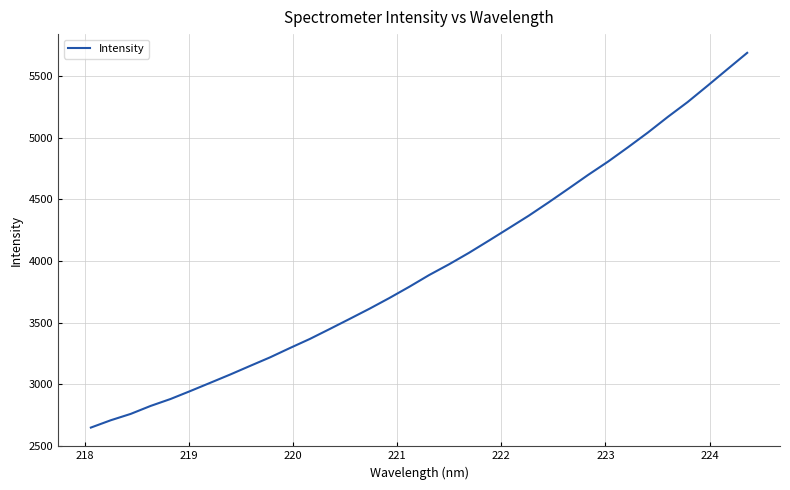

What is the greatest value displayed?

5689.5